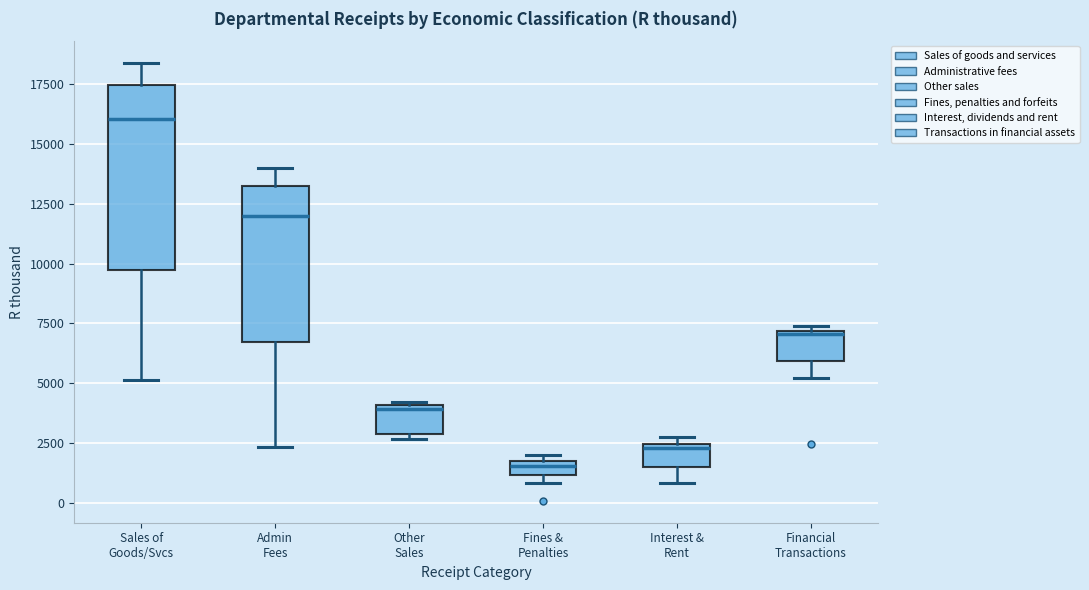

Which box is the tallest, from its lower edge to its upper edge?

Sales of Goods/Svcs